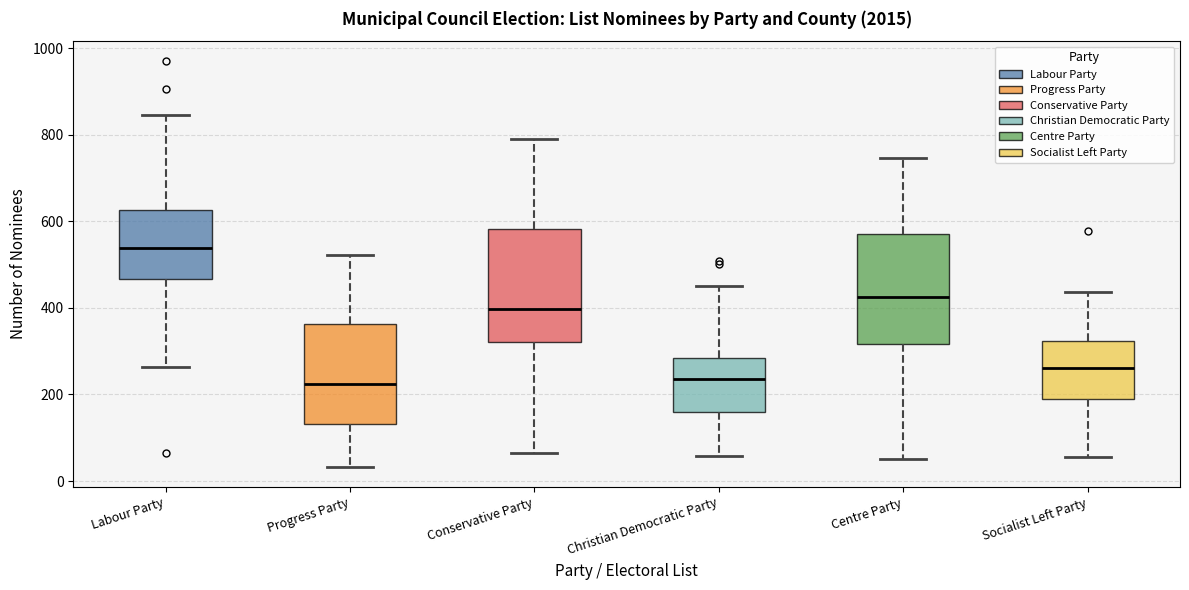

Where does the upper whisker of the box for Conservative Party end on the y-axis? The values are not printed on the chart, so give them approximately, as read against the axis.

800